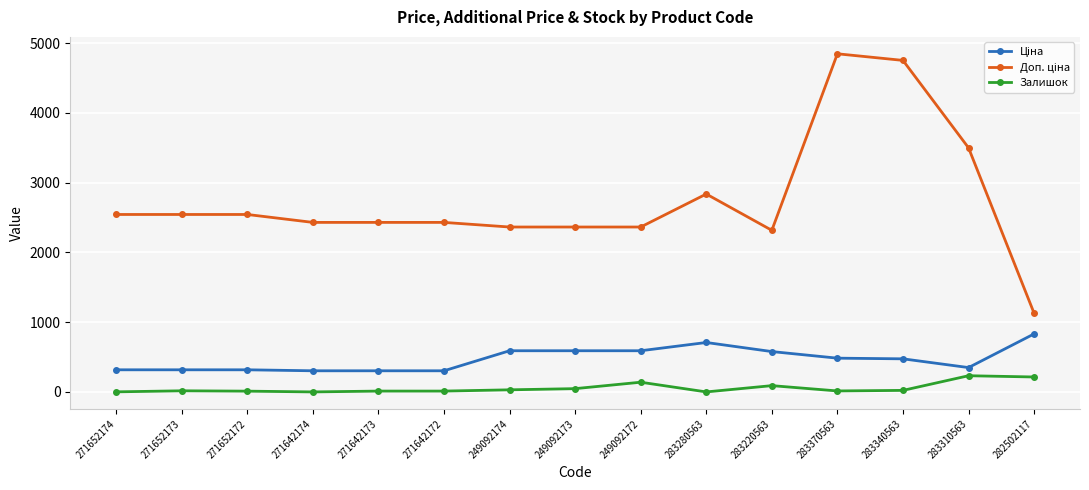

What is the greatest value displayed?

4845.9